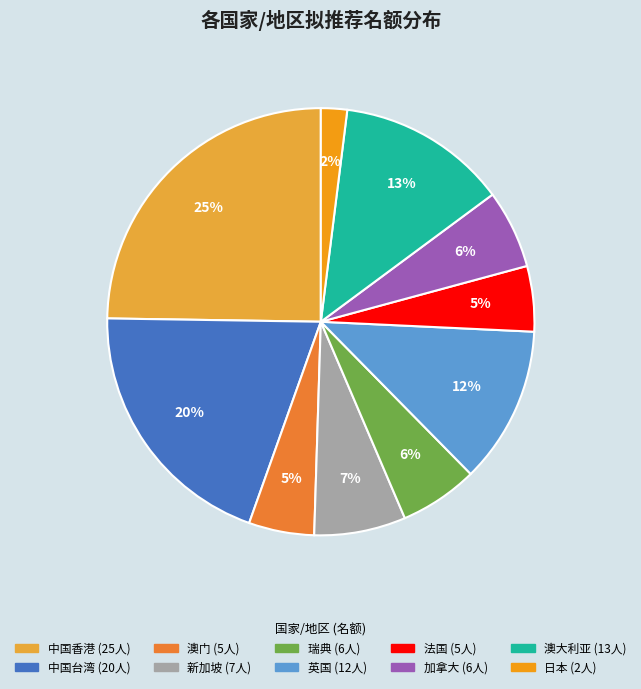

To the nearest percent, what percentage of the pie is 澳门?

5%